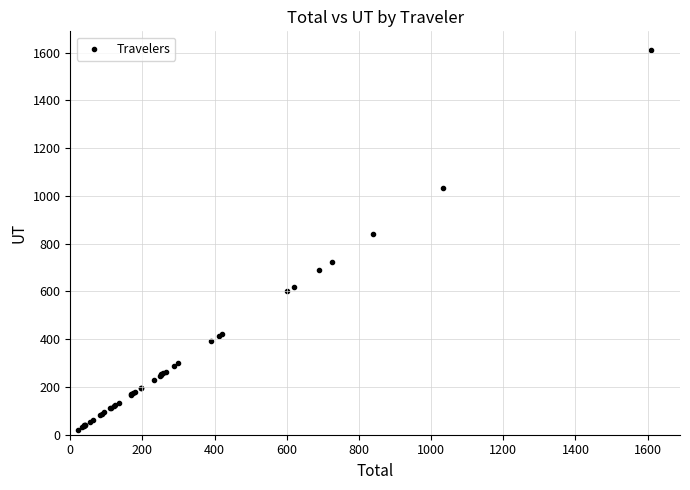

What Y value in the scatter plot is closest to 815?

839.2